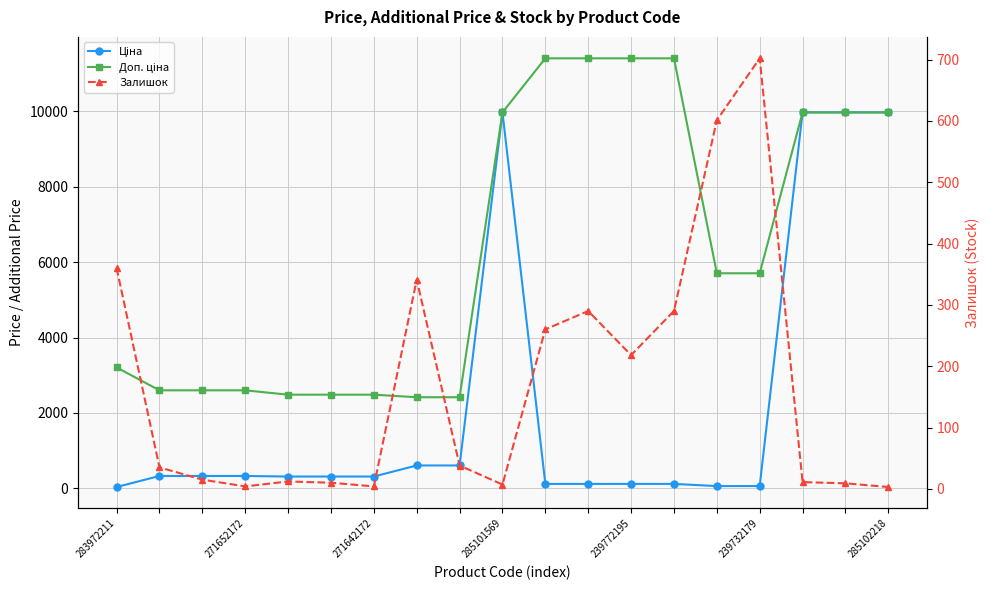

What is the label of the 11th point from the right?

8